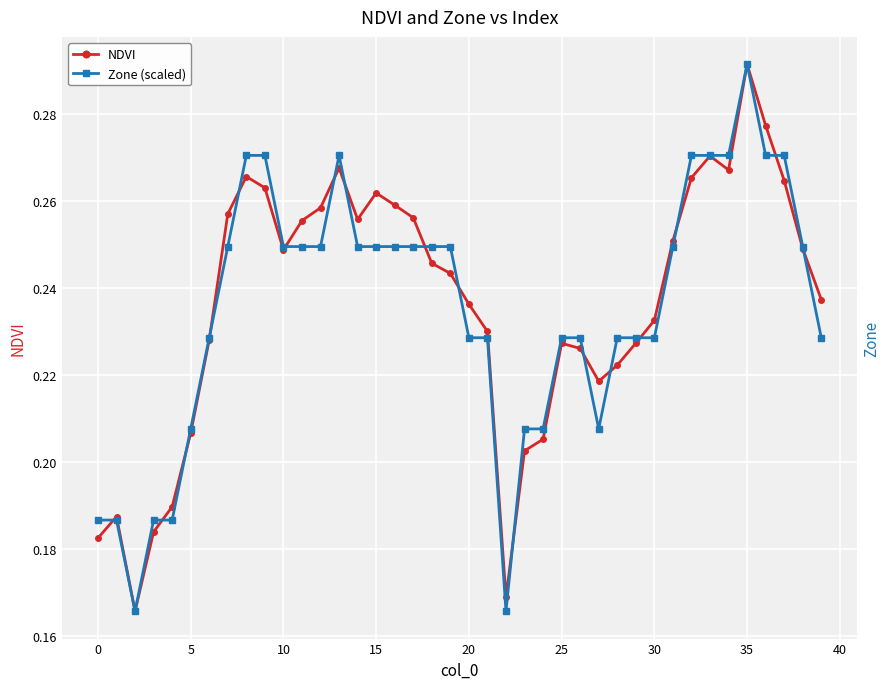

Which has a higher value, 15 or 19?

15